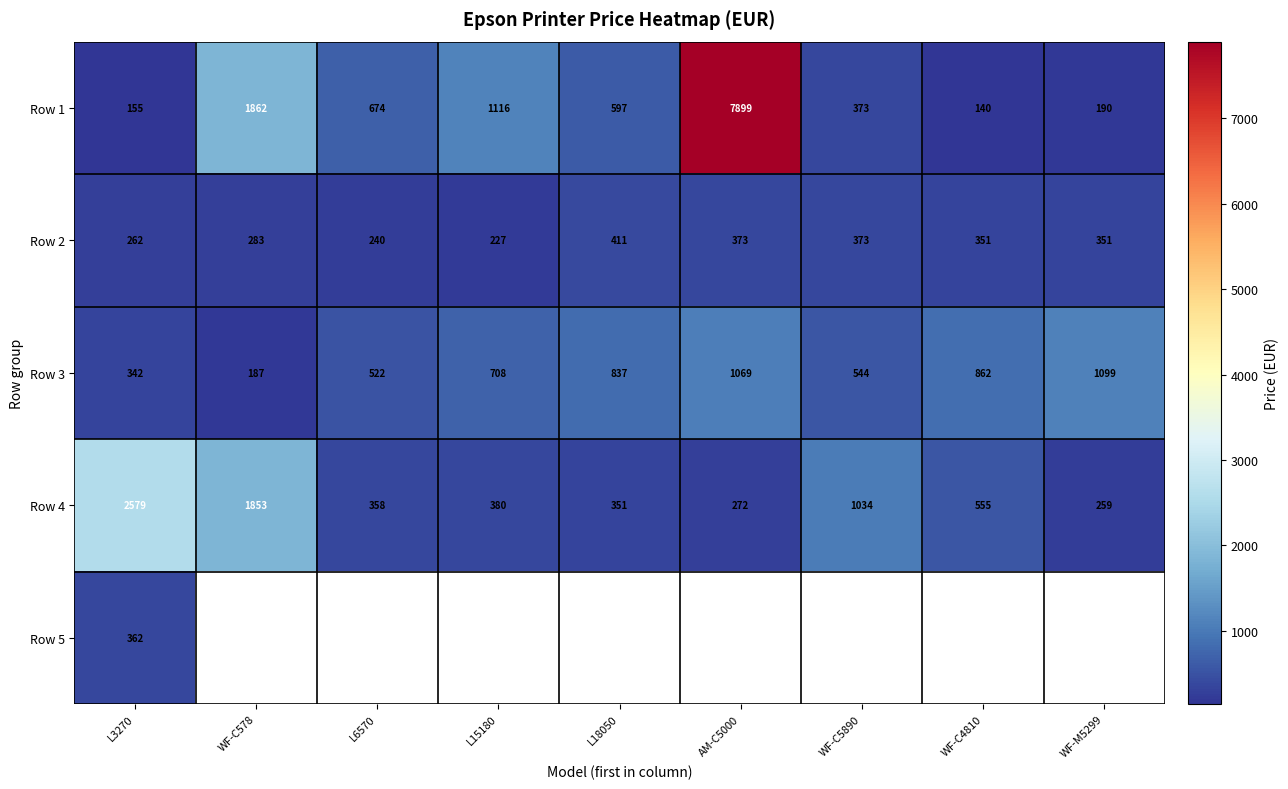

The Row 1 series shows 327.7 at WF-M5299. True or false?

False